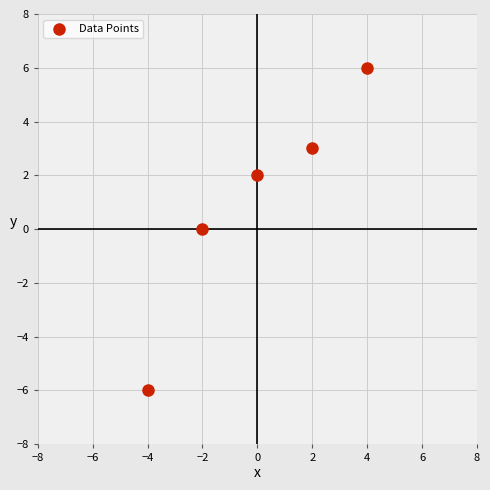

What is the range of Y values (max minus min)?

12